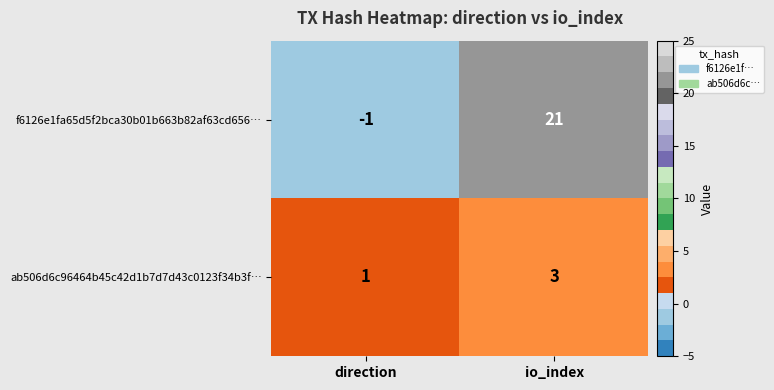

True or false: ab506d6c96464b45c42d1b7d7d43c0123f34b3f… has a value of 0 at direction.

False